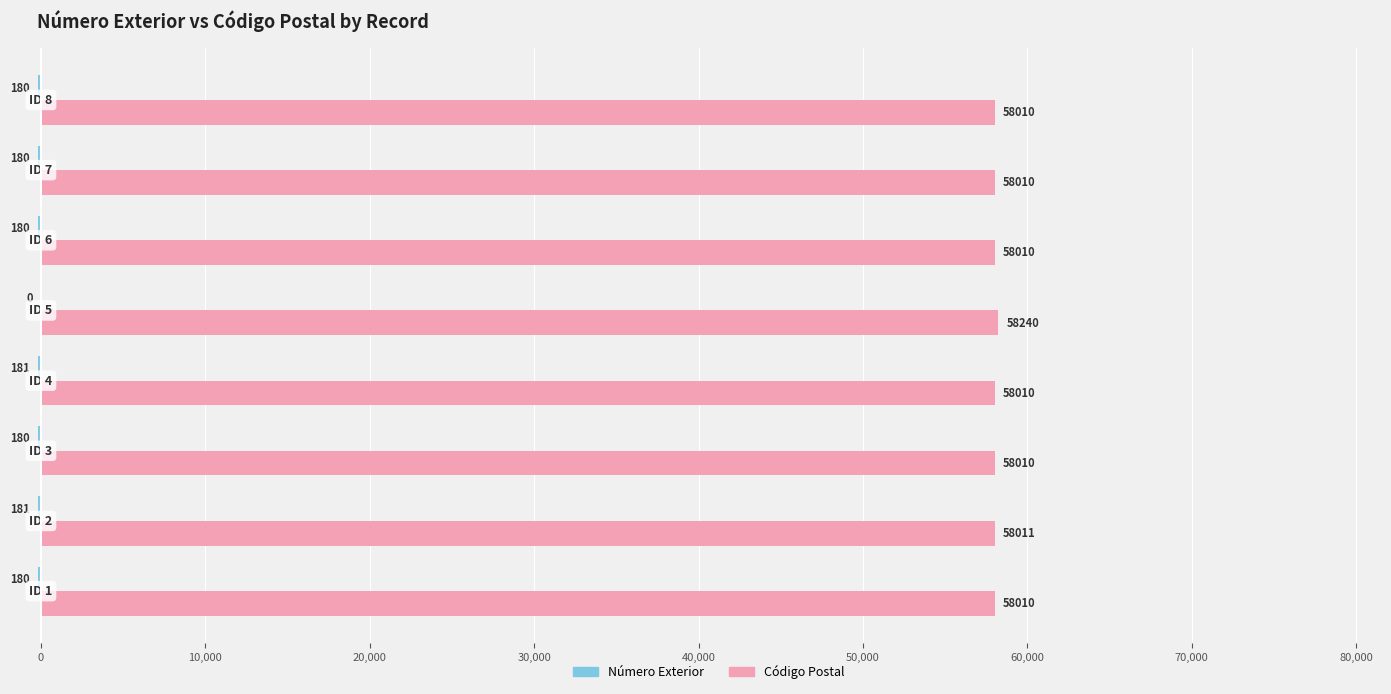

What is the sum of all Código Postal values?

464311